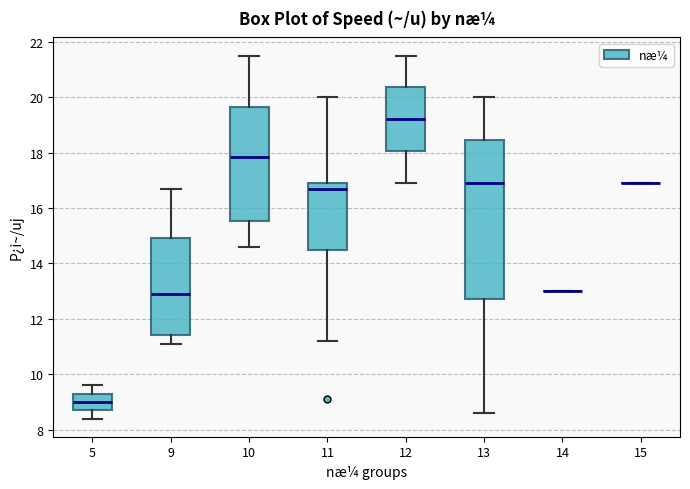

Reading left to right, read every box against the y-axis: the position of its median line, the range the box covers, and the ends of its whiskers. The values are not printed on the chart, so give them approximately, as read against the axis.

5: median 9.0, box 8.8 to 9.4, whiskers 8.4 to 9.6
9: median 13.0, box 11.4 to 15.0, whiskers 11.2 to 16.8
10: median 17.8, box 15.6 to 19.6, whiskers 14.6 to 21.6
11: median 16.8, box 14.6 to 17.0, whiskers 11.2 to 20.0
12: median 19.2, box 18.0 to 20.4, whiskers 17.0 to 21.6
13: median 17.0, box 12.8 to 18.4, whiskers 8.6 to 20.0
14: box collapsed to a line at 13.0, whiskers 13.0 to 13.0
15: box collapsed to a line at 17.0, whiskers 17.0 to 17.0